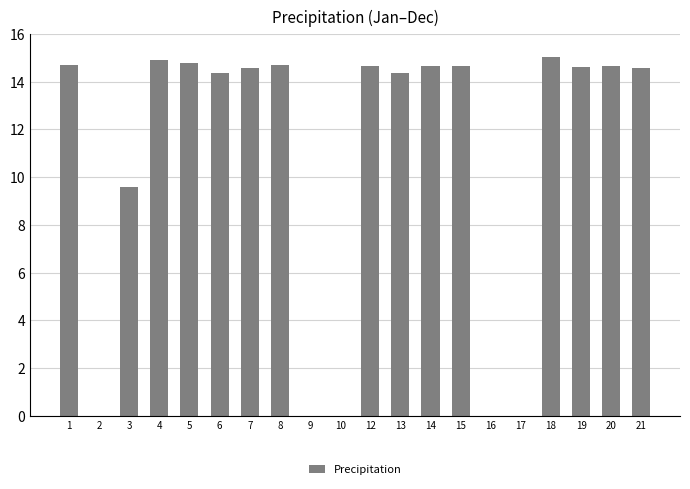

What is the sum of all values?

214.8